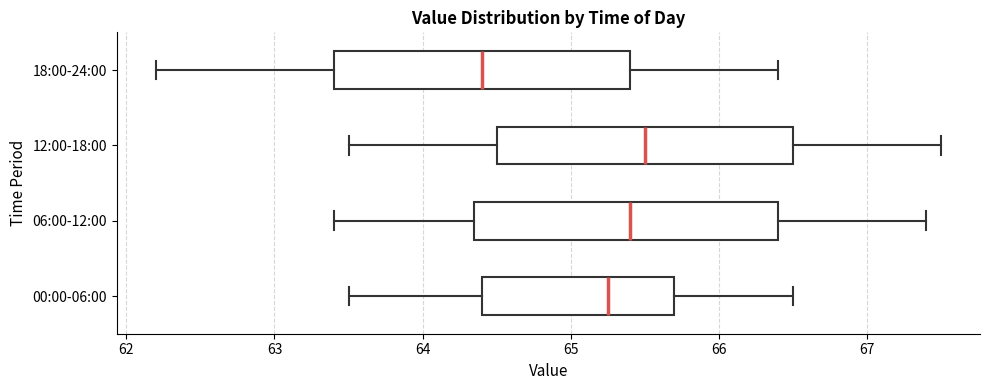

Where does the right whisker of the box for 12:00-18:00 end on the x-axis? The values are not printed on the chart, so give them approximately, as read against the axis.

67.5